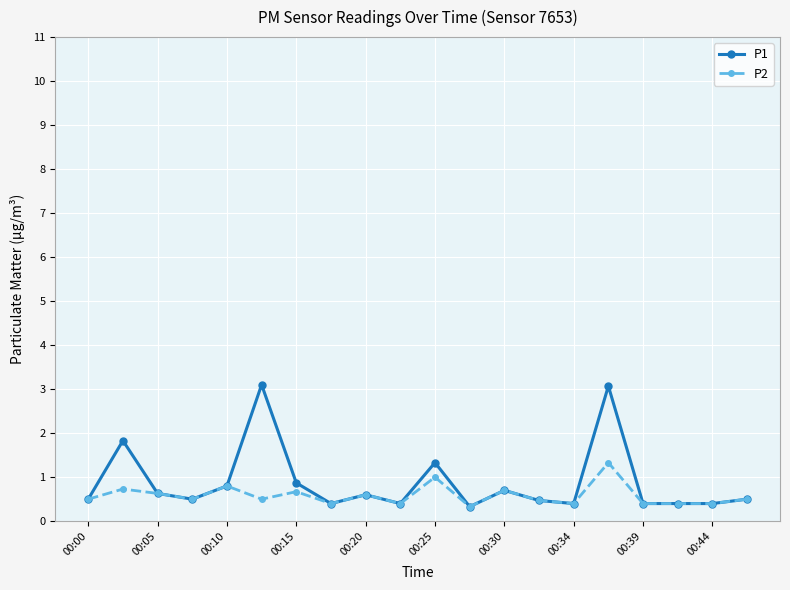

What is the minimum value for P2?

0.3